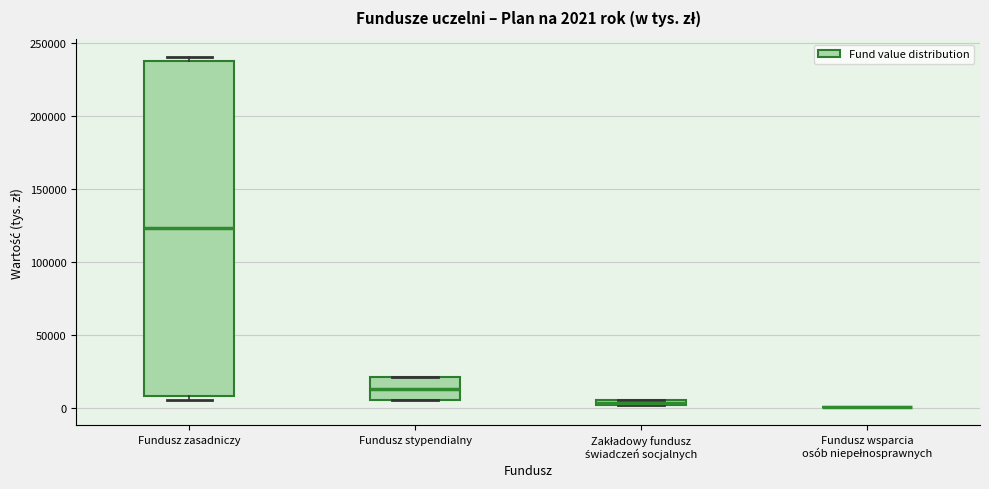

Which box is the tallest, from its lower edge to its upper edge?

Fundusz zasadniczy